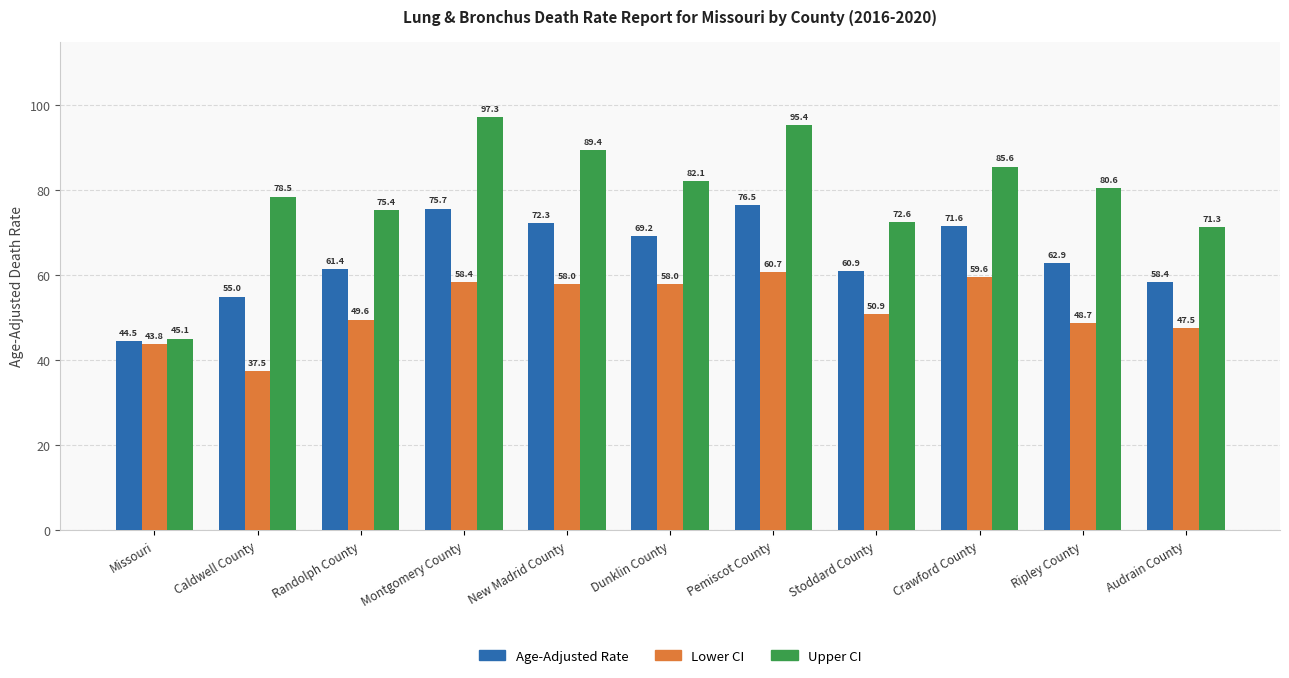

What is the smallest value displayed?

37.5